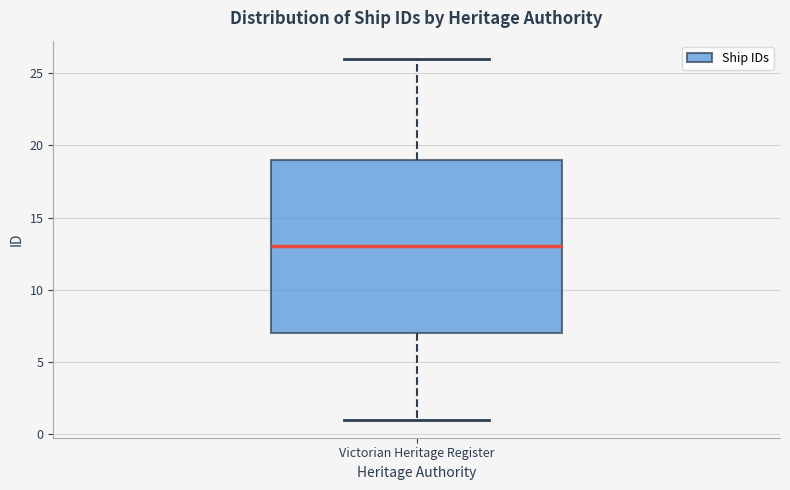

Transcribe this box plot: give where the median line is, the range the box spans, and where the two whiskers end, as read against the y-axis. The values are not printed on the chart, so give them approximately, as read against the axis.

median 13, box 7 to 19, whiskers 1 to 26